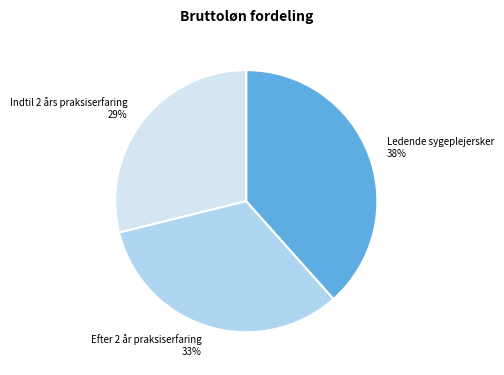

Rank the categories by value from highest to lowest.

Ledende sygeplejersker, Efter 2 år praksiserfaring, Indtil 2 års praksiserfaring